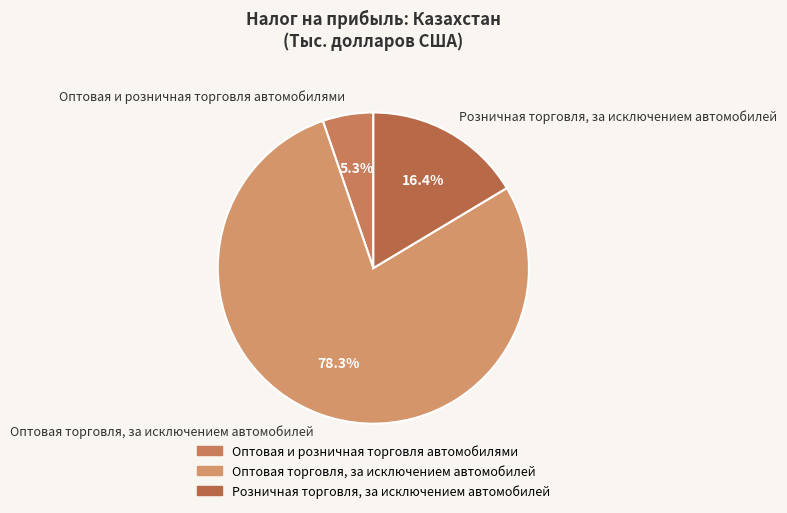

To the nearest percent, what percentage of the pie is Розничная торговля, за исключением автомобилей?

16%